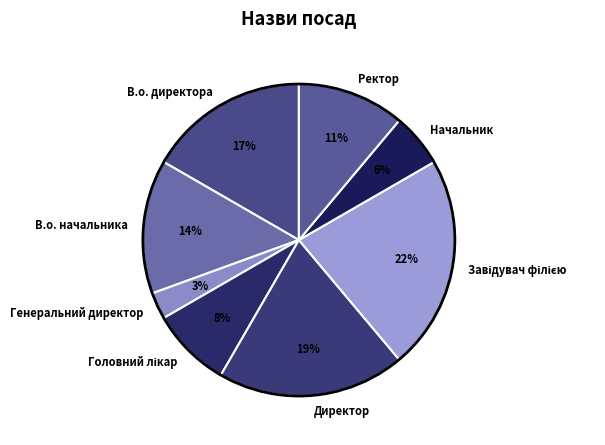

Do Ректор and В.о. директора together represent more than half of the pie?

No